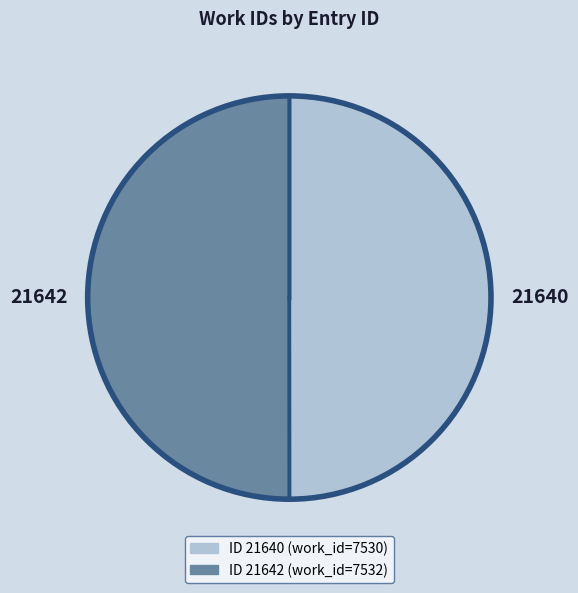

Is it true that 21640 is 50% of the pie?

True